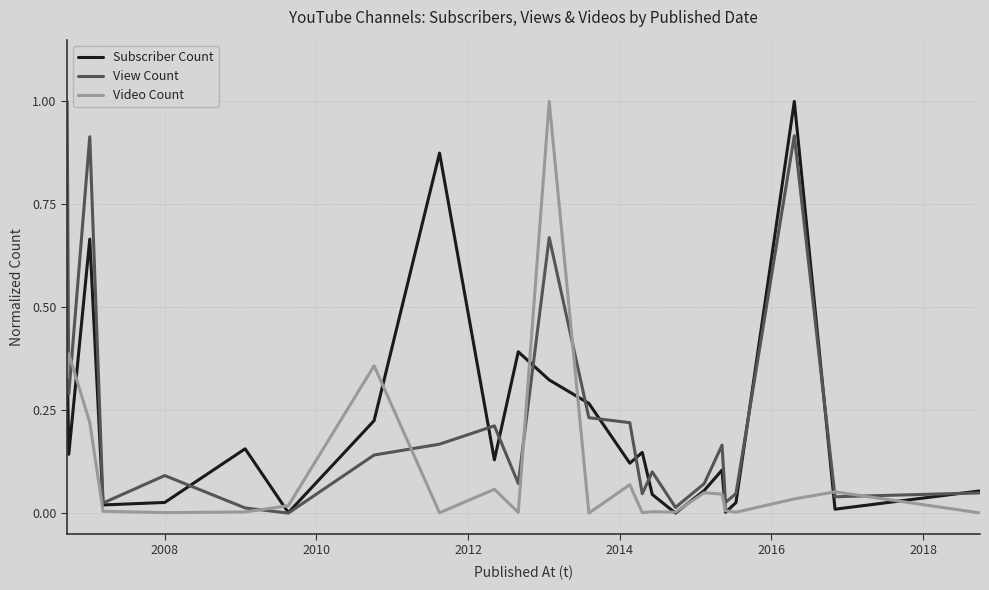

How many distinct data groups are displayed?

3